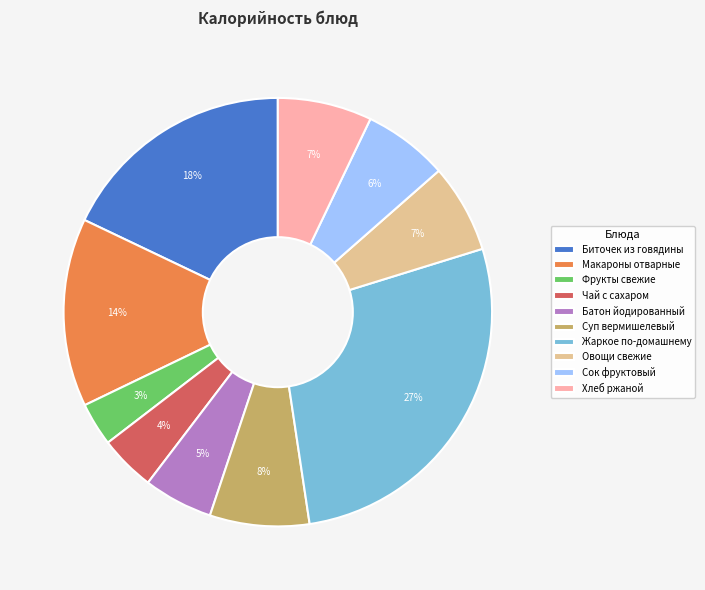

What is the smallest slice in the pie chart?

Фрукты свежие